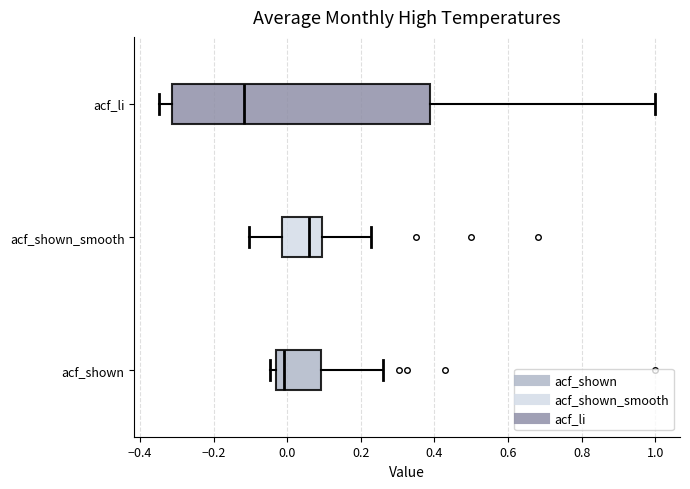

Reading bottom to top, read every box against the x-axis: the position of its median line, the range the box covers, and the ends of its whiskers. The values are not printed on the chart, so give them approximately, as read against the axis.

acf_shown: median 0.00, box -0.04 to 0.10, whiskers -0.04 (just left of the box's left edge) to 0.26
acf_shown_smooth: median 0.06, box -0.02 to 0.10, whiskers -0.10 to 0.22
acf_li: median -0.12, box -0.32 to 0.38, whiskers -0.34 to 1.00